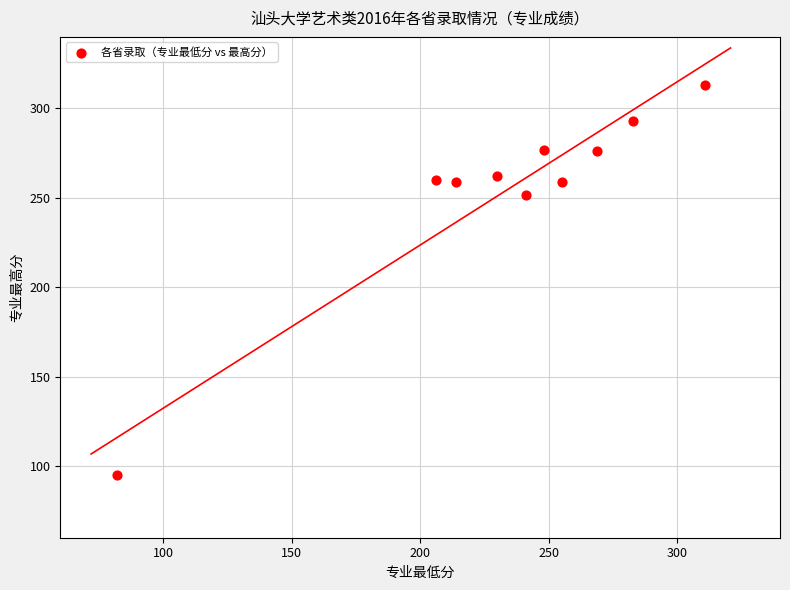

What is the average X value?

233.9